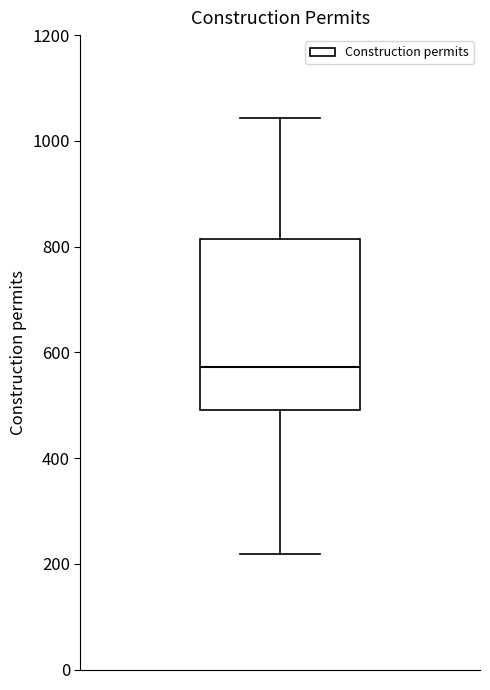

Transcribe this box plot: give where the median line is, the range the box spans, and where the two whiskers end, as read against the y-axis. The values are not printed on the chart, so give them approximately, as read against the axis.

median 580, box 500 to 820, whiskers 220 to 1040